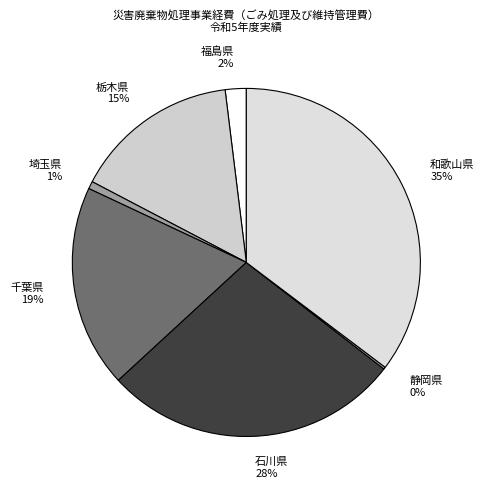

To the nearest percent, what percentage of the pie is 千葉県?

19%